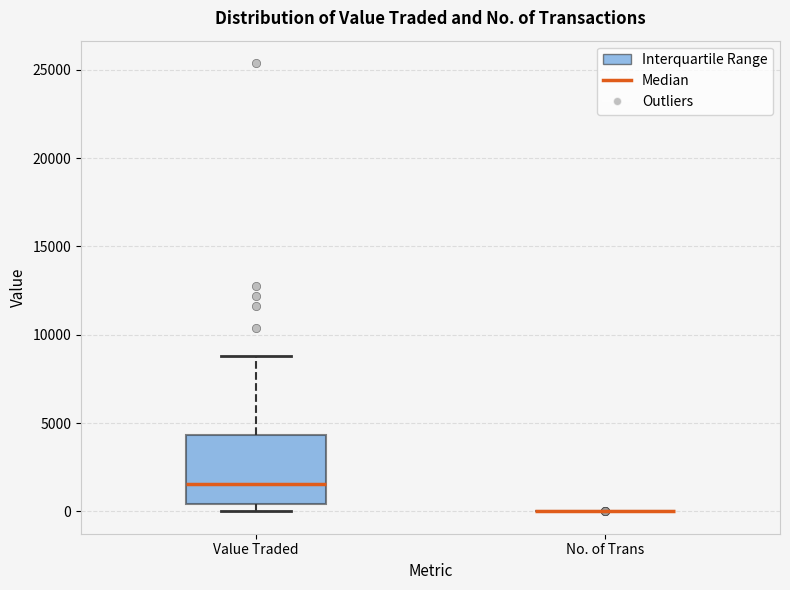

Reading left to right, read every box against the y-axis: the position of its median line, the range the box covers, and the ends of its whiskers. The values are not printed on the chart, so give them approximately, as read against the axis.

Value Traded: median 1500, box 500 to 4500, whiskers 0 to 9000
No. of Trans: box collapsed to a line at 0, whiskers 0 to 0